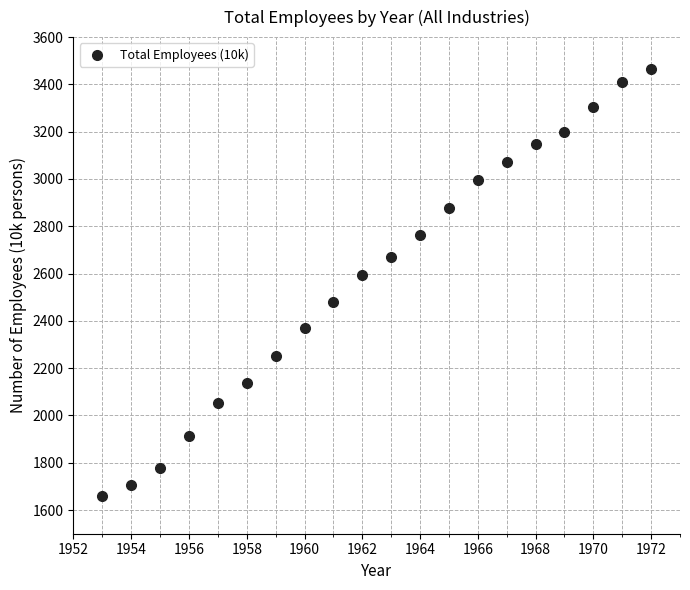

What is the range of X values (max minus min)?

19